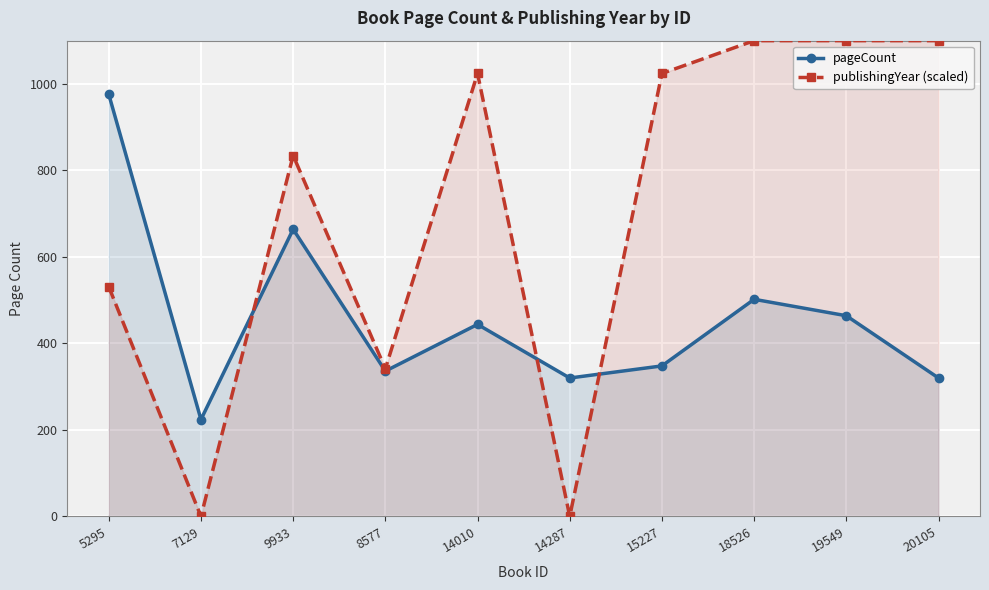

What is the total value across all series at 14287?

320.0